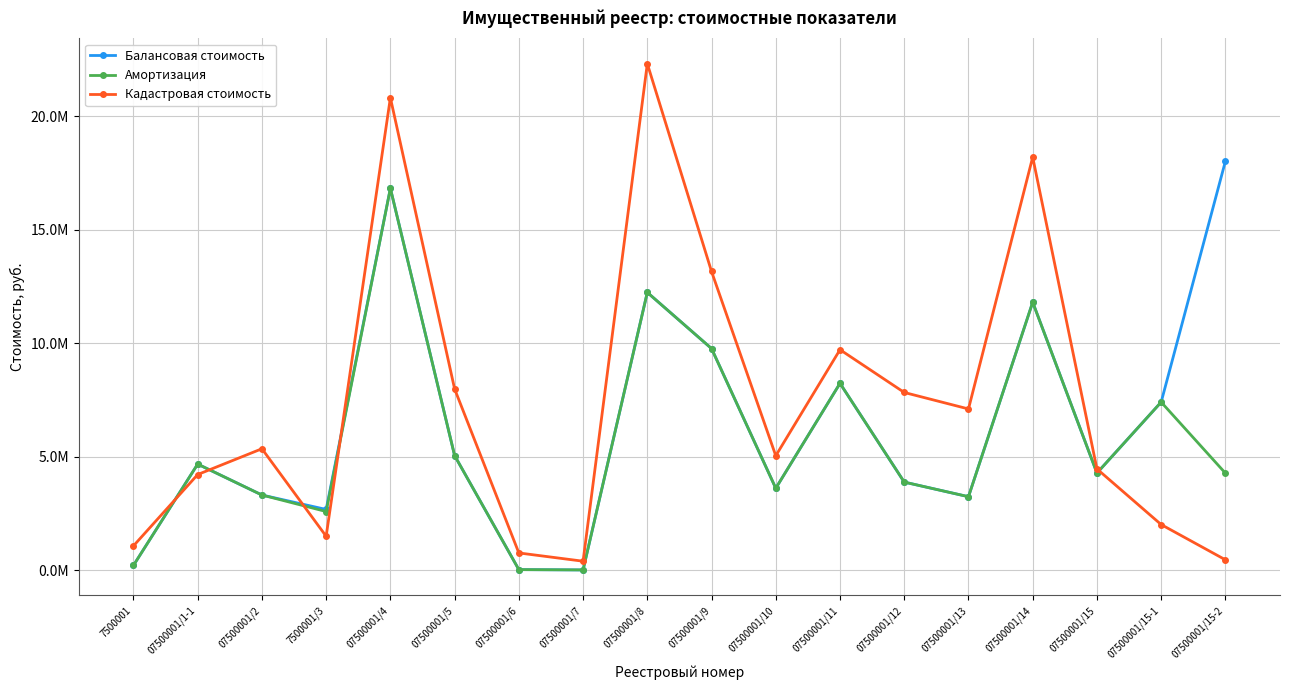

The Балансовая стоимость series shows 17014.0 at 07500001/7. True or false?

True